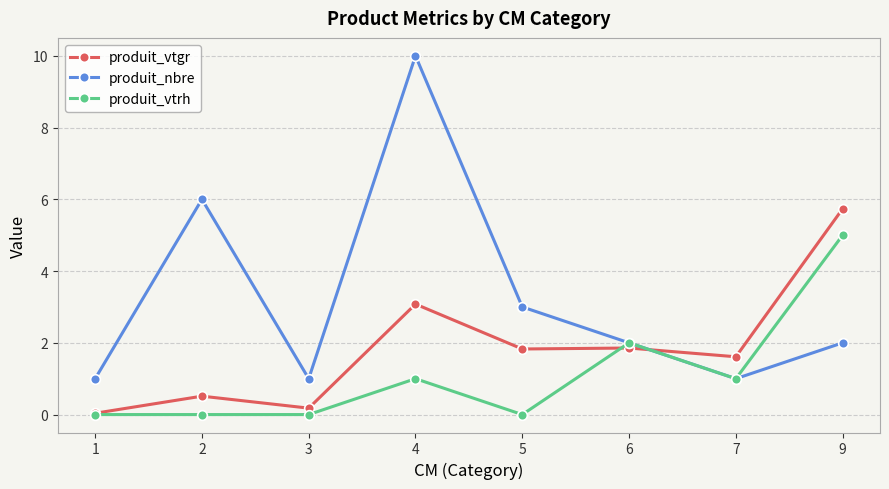

What is the average value of the produit_vtgr series?

1.9